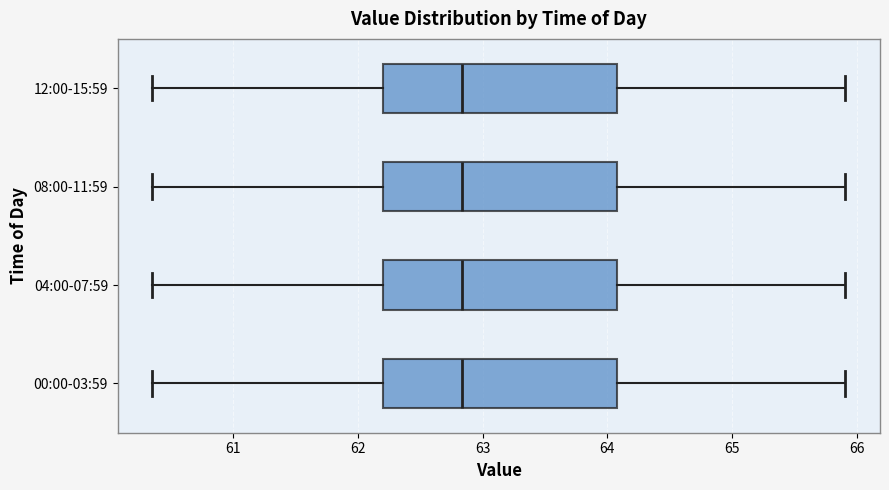

Reading bottom to top, read every box against the x-axis: the position of its median line, the range the box covers, and the ends of its whiskers. The values are not printed on the chart, so give them approximately, as read against the axis.

00:00-03:59: median 62.8, box 62.2 to 64.1, whiskers 60.4 to 65.9
04:00-07:59: median 62.8, box 62.2 to 64.1, whiskers 60.4 to 65.9
08:00-11:59: median 62.8, box 62.2 to 64.1, whiskers 60.4 to 65.9
12:00-15:59: median 62.8, box 62.2 to 64.1, whiskers 60.4 to 65.9